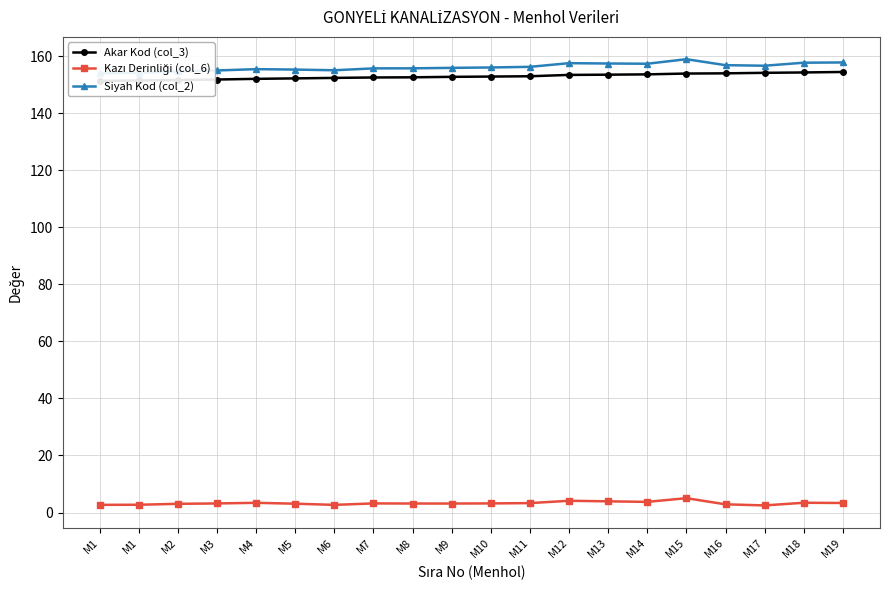

True or false: Siyah Kod (col_2) and Akar Kod (col_3) cross at least once.

False